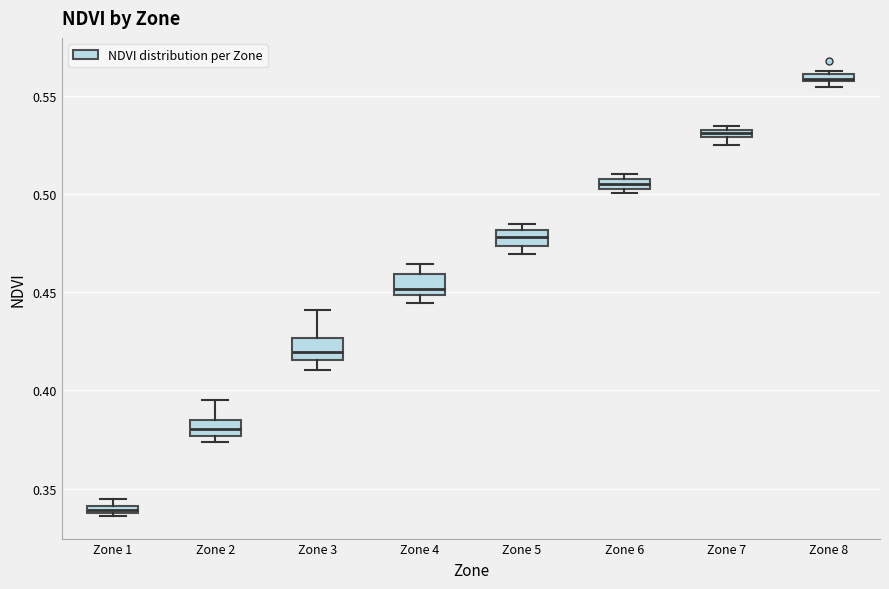

Where is the upper edge of the box for Zone 7 on the y-axis? The values are not printed on the chart, so give them approximately, as read against the axis.

0.535